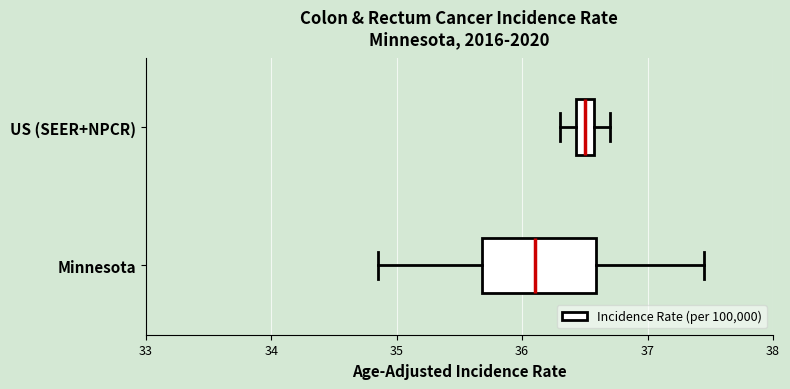

Where is the right edge of the box for Minnesota on the x-axis? The values are not printed on the chart, so give them approximately, as read against the axis.

36.6